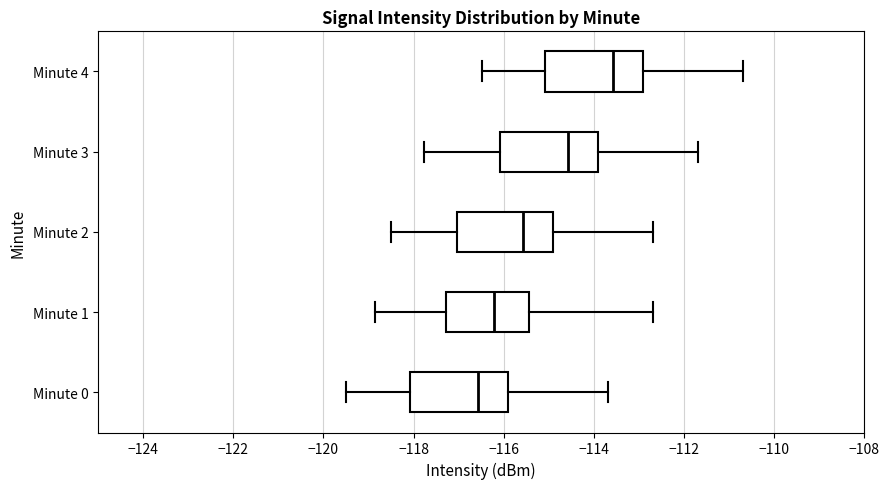

Reading bottom to top, transcribe this box plot: for each box, give where its median line is, the range the box spans, and where its two whiskers end, as read against the x-axis. The values are not printed on the chart, so give them approximately, as read against the axis.

Minute 0: median -116.6, box -118.0 to -116.0, whiskers -119.4 to -113.6
Minute 1: median -116.2, box -117.2 to -115.4, whiskers -118.8 to -112.6
Minute 2: median -115.6, box -117.0 to -115.0, whiskers -118.4 to -112.6
Minute 3: median -114.6, box -116.0 to -114.0, whiskers -117.8 to -111.6
Minute 4: median -113.6, box -115.0 to -113.0, whiskers -116.4 to -110.6